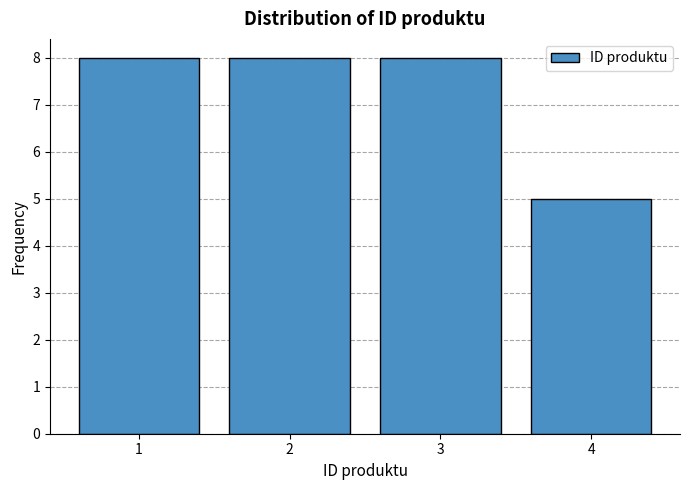

How tall is the bar that spans 0.5 to 1.5 on the x-axis? The values are not printed on the chart, so give them approximately, as read against the axis.

8